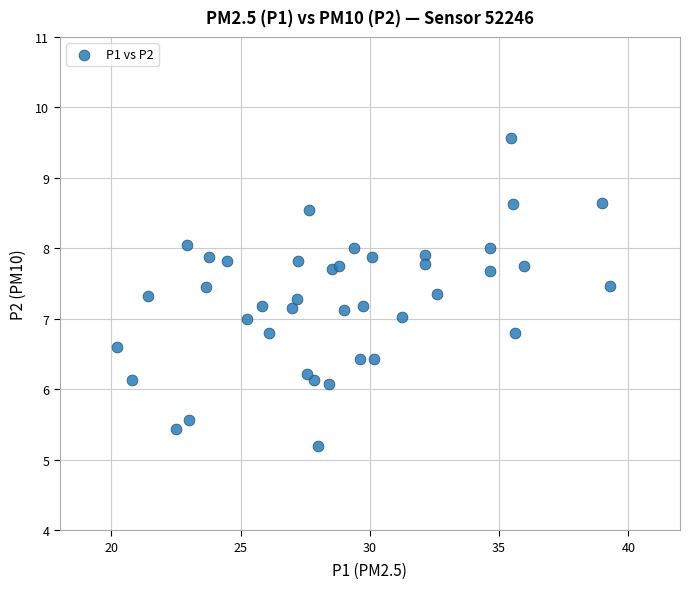

What is the range of Y values (max minus min)?

4.4